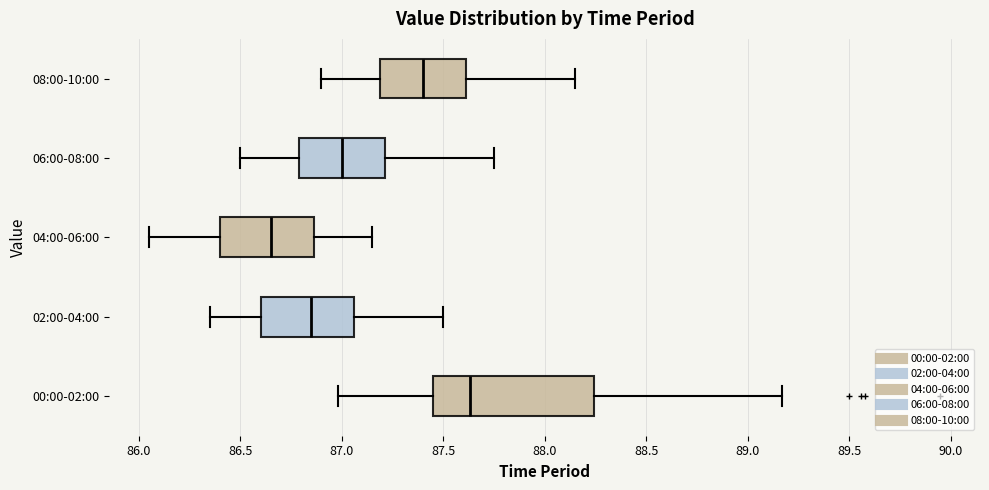

Where does the median line of the box for 06:00-08:00 sit on the x-axis? The values are not printed on the chart, so give them approximately, as read against the axis.

87.00